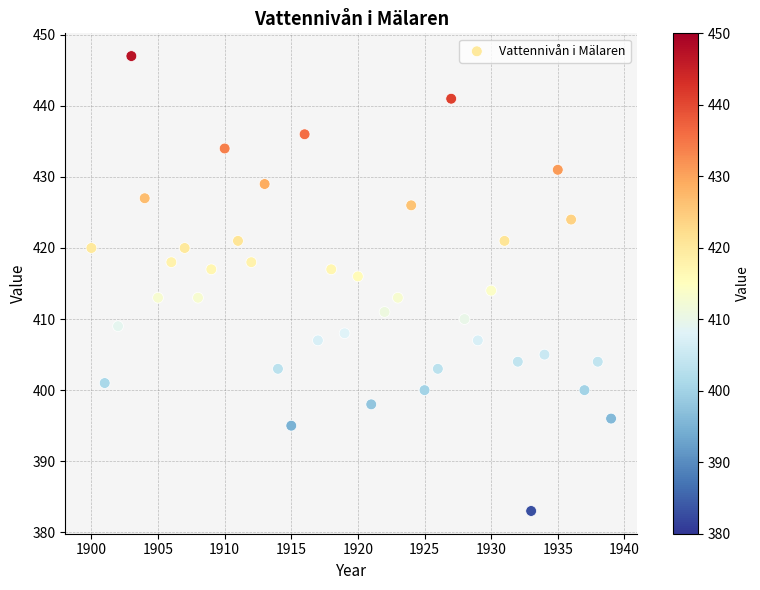

What is the range of X values (max minus min)?

39